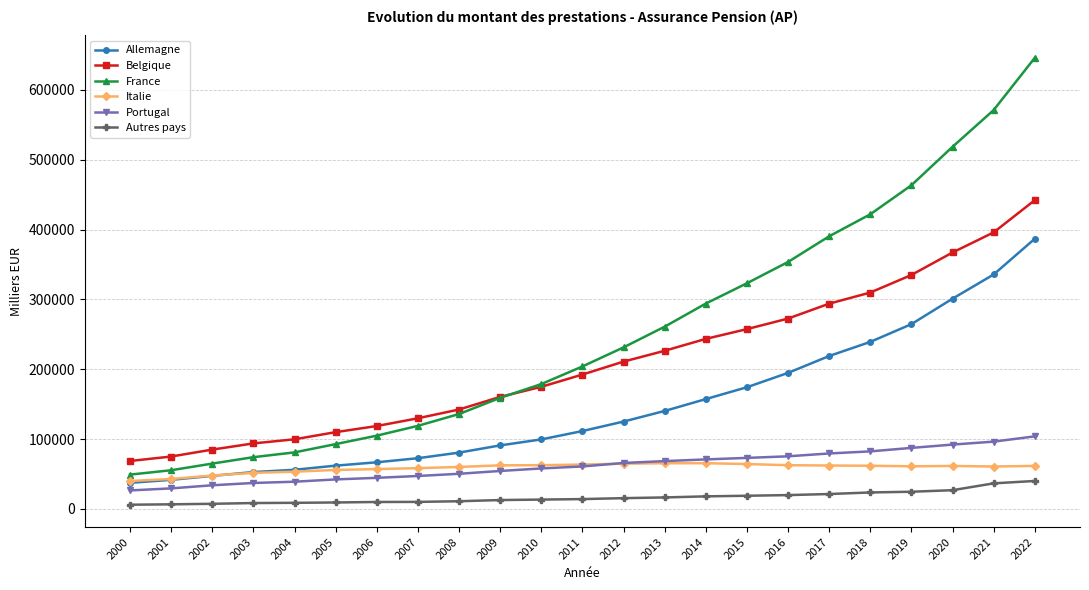

What is the value of the France point at the 2nd from the left?

55324.0